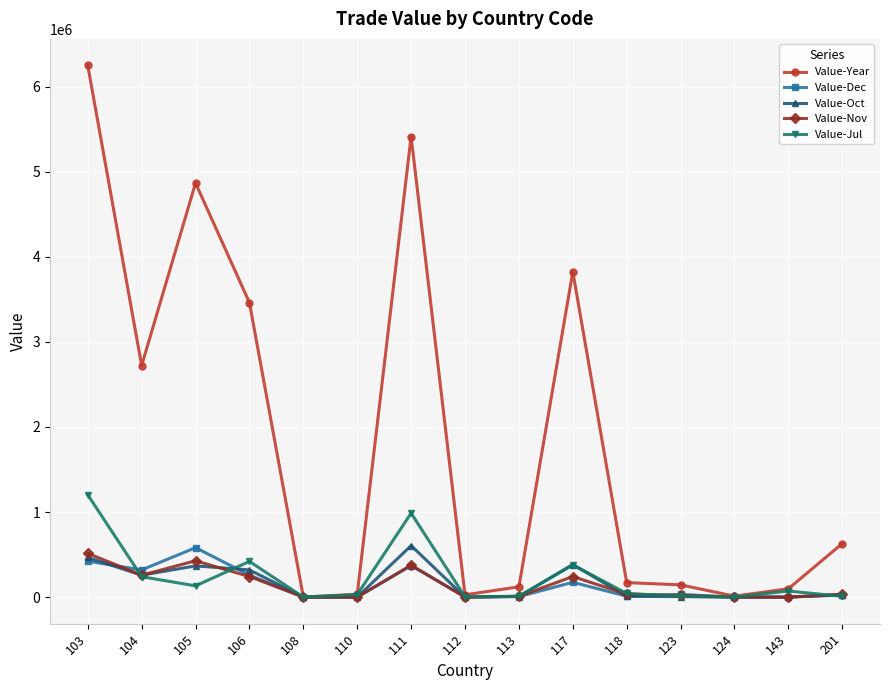

What is the difference between the maximum and minimum values in the Value-Nov series?

513658